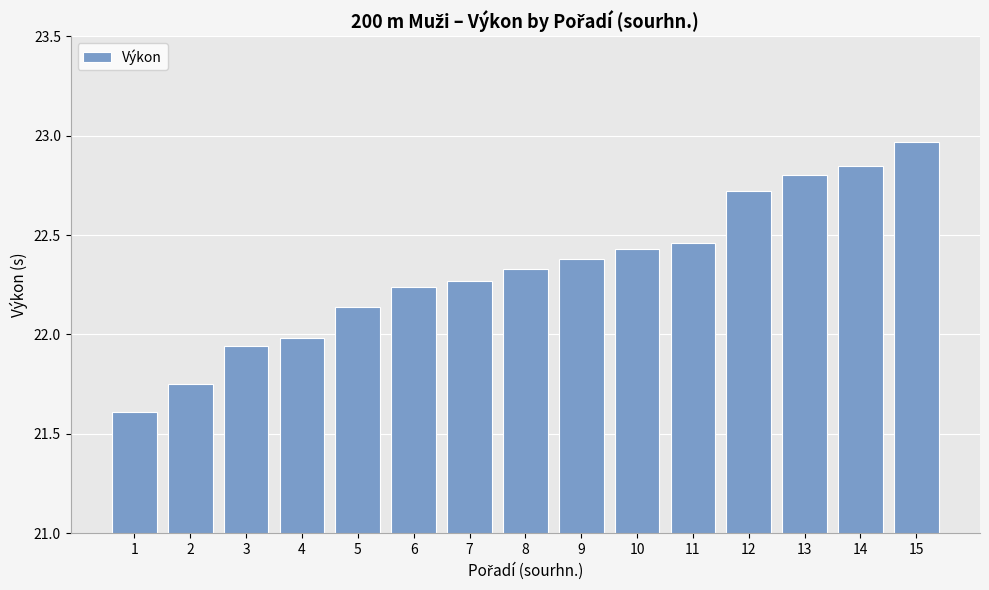

What is the ratio of the value at 4 to the value at 1?

1.0